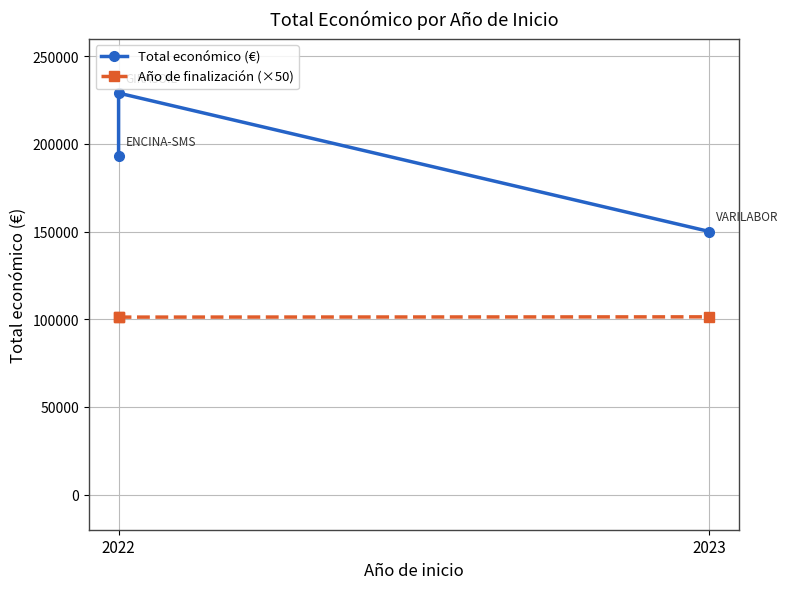

What is the value of the Año de finalización (×50) point at the 2nd from the left?

101200